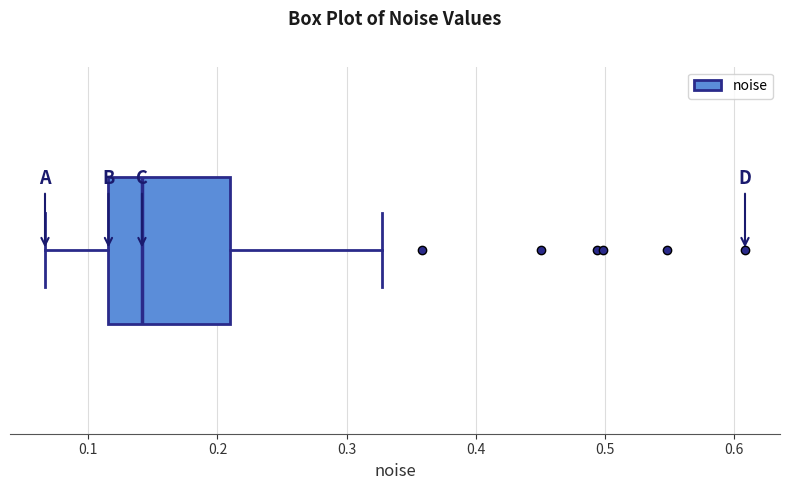

Transcribe this box plot: give where the median line is, the range the box spans, and where the two whiskers end, as read against the x-axis. The values are not printed on the chart, so give them approximately, as read against the axis.

median 0.14, box 0.12 to 0.21, whiskers 0.07 to 0.33